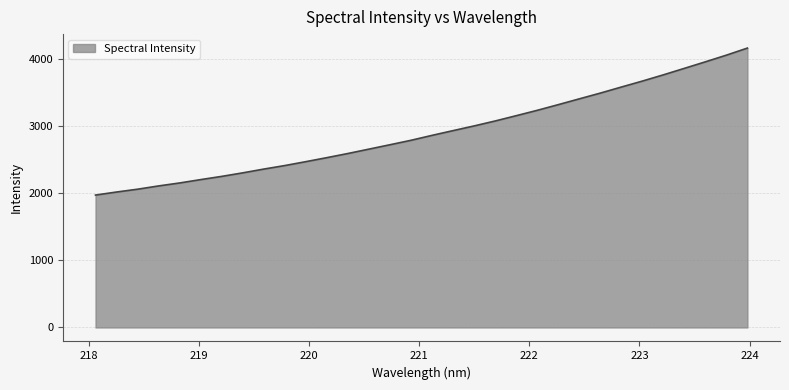

What is the difference between the maximum and minimum values?

2190.0